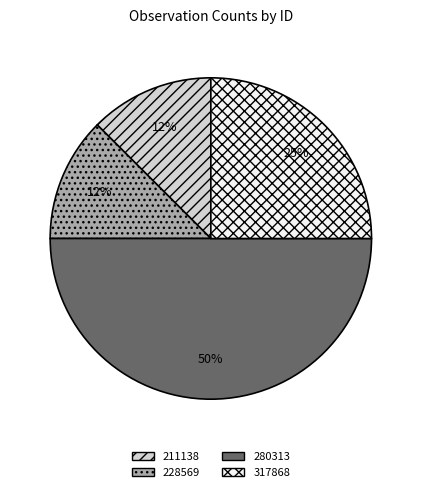

Is the sum of 211138 and 317868 greater than half?

No